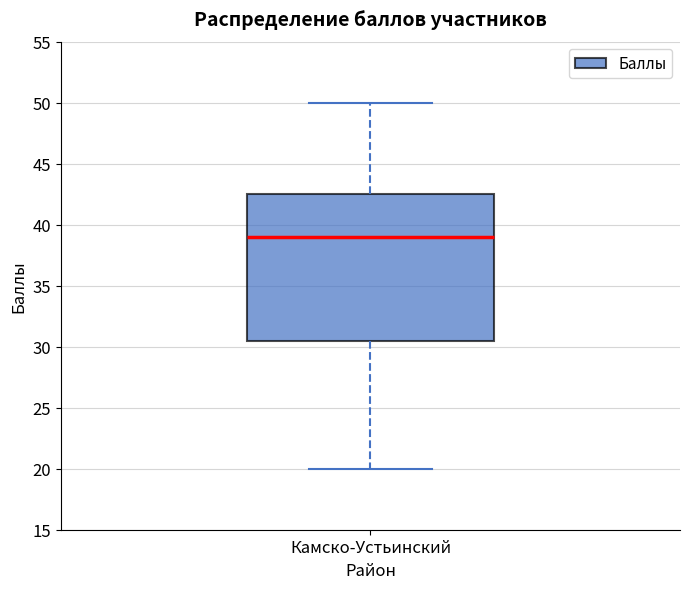

Transcribe this box plot: give where the median line is, the range the box spans, and where the two whiskers end, as read against the y-axis. The values are not printed on the chart, so give them approximately, as read against the axis.

median 39.0, box 30.5 to 42.5, whiskers 20.0 to 50.0